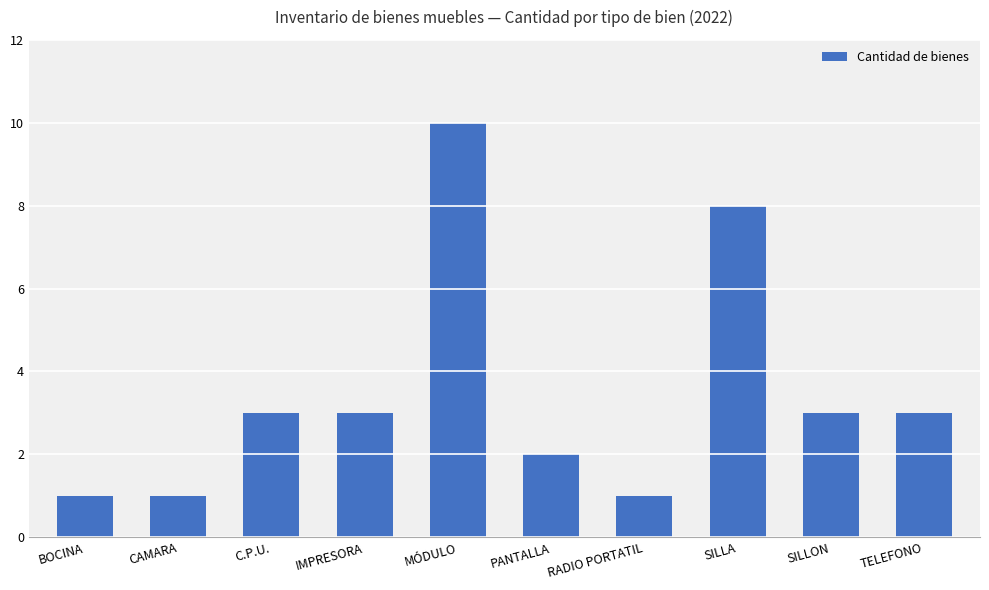

Does the chart contain any negative values?

No